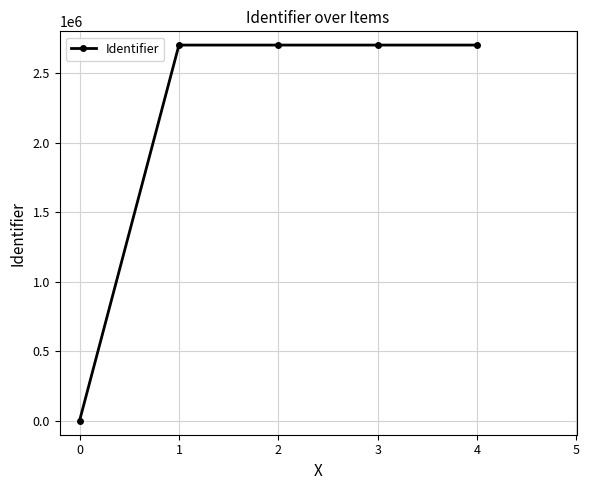

Does the chart display data point markers on the line(s)?

Yes